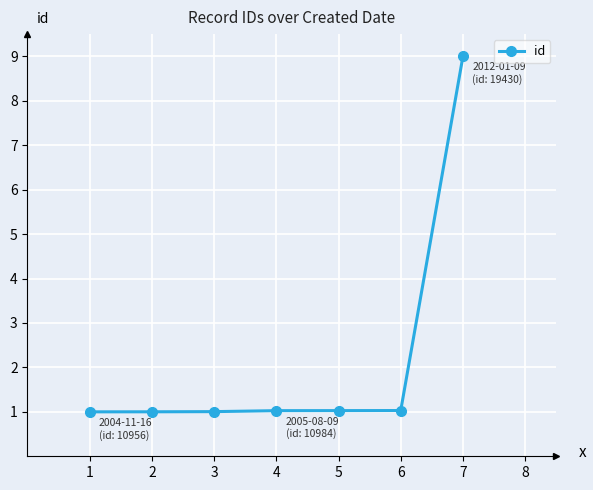

Does the chart display data point markers on the line(s)?

Yes